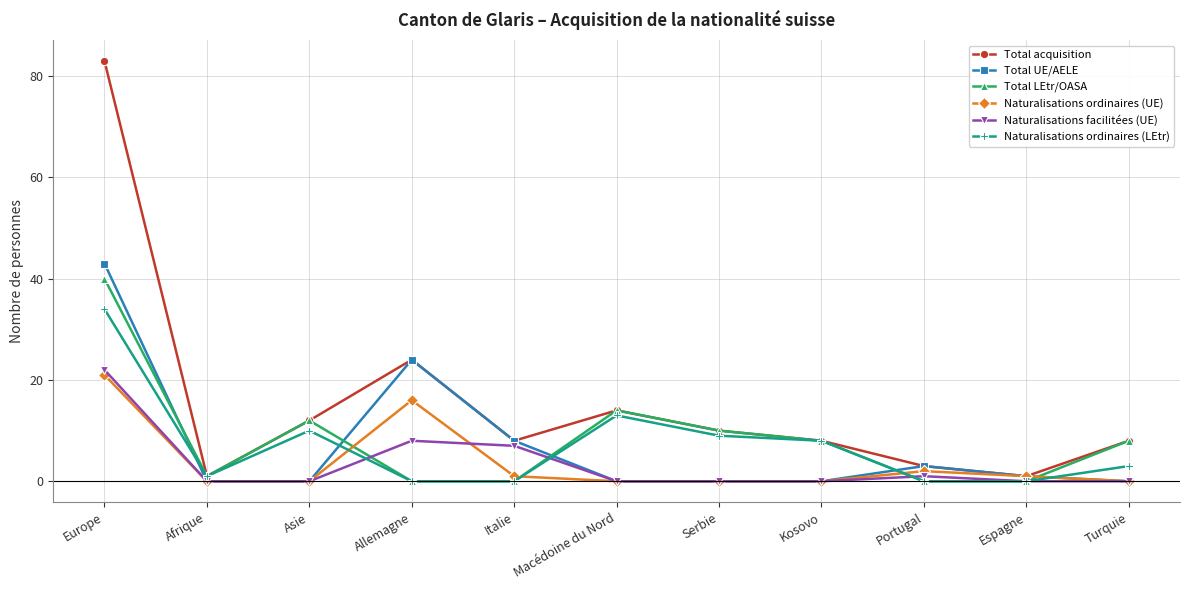

At which label does Naturalisations ordinaires (LEtr) first exceed 3?

Europe